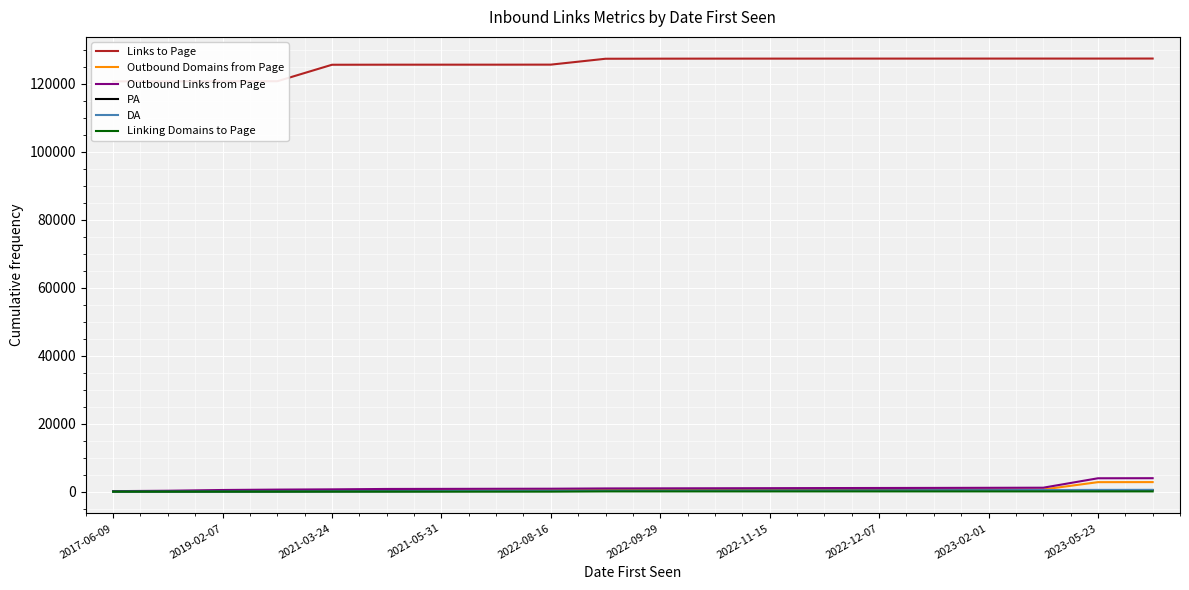

True or false: Links to Page has more than 0 points higher than both neighbors.

False